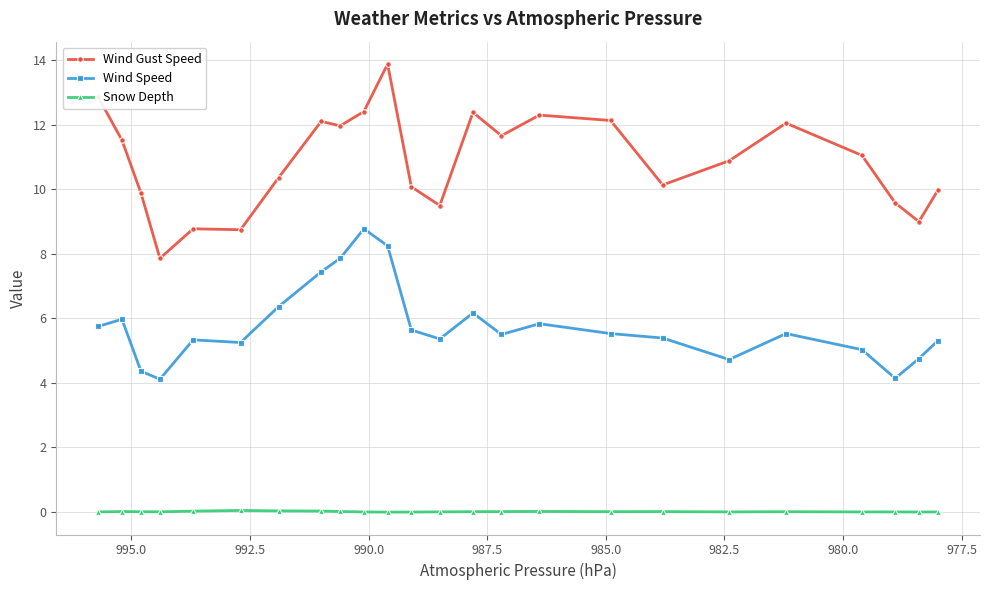

At how many categories does at least one series exceed 3?

24